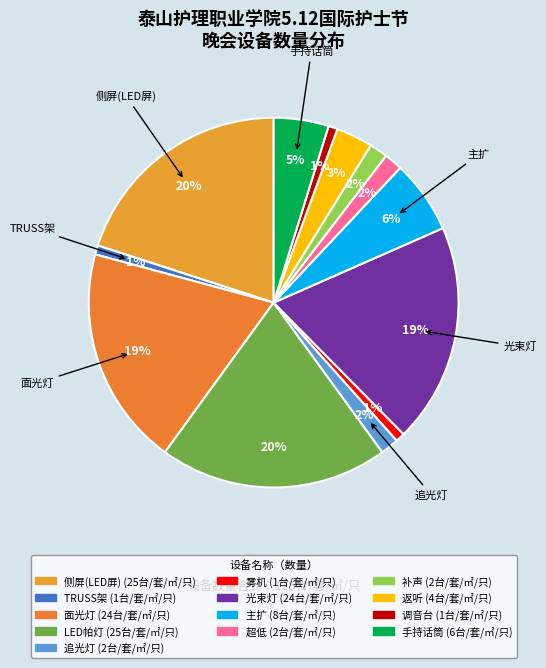

What is the change in value from 光束灯 to 手持话筒?

-18